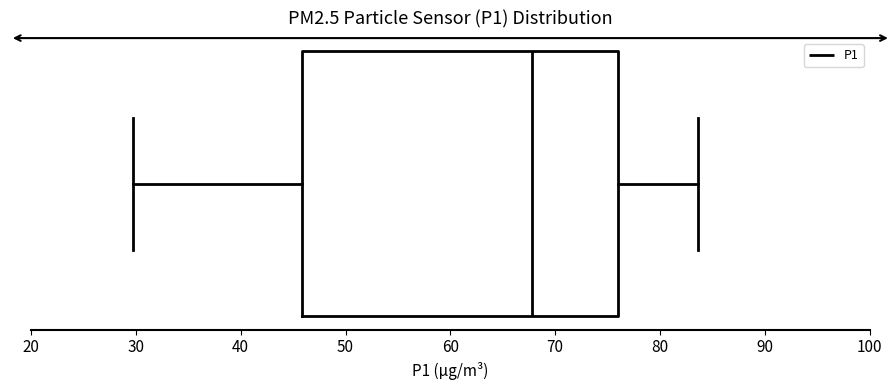

Where does the median line of the box sit on the x-axis? The values are not printed on the chart, so give them approximately, as read against the axis.

68